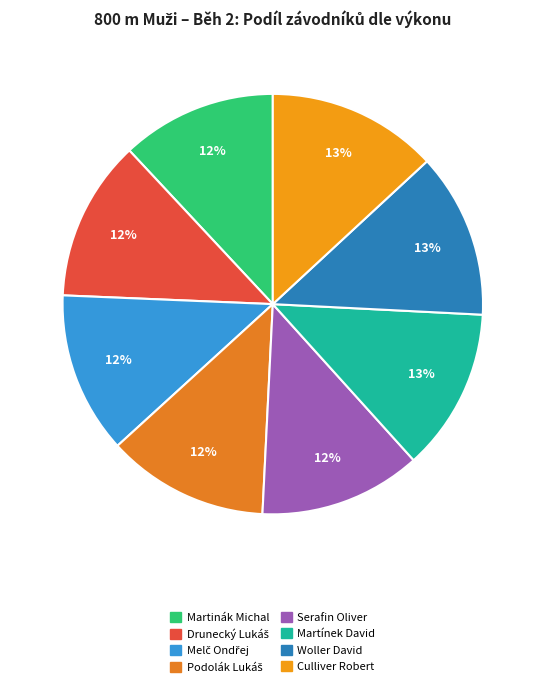

What percentage is the Woller David slice, to the nearest percent?

13%